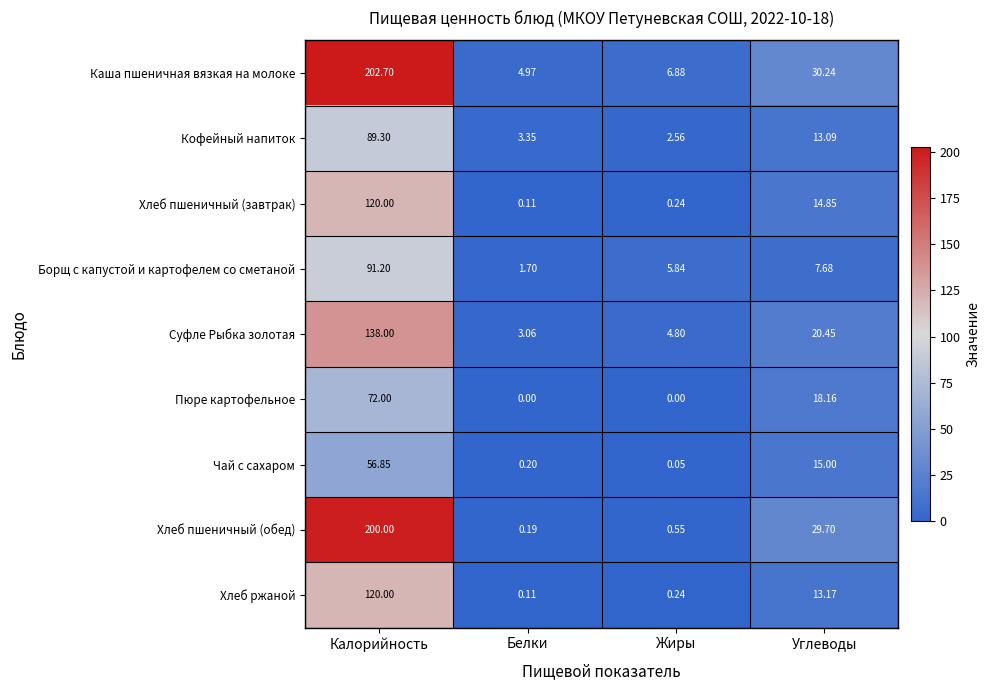

List the labels in order of Хлеб ржаной value, largest first.

Калорийность, Углеводы, Жиры, Белки